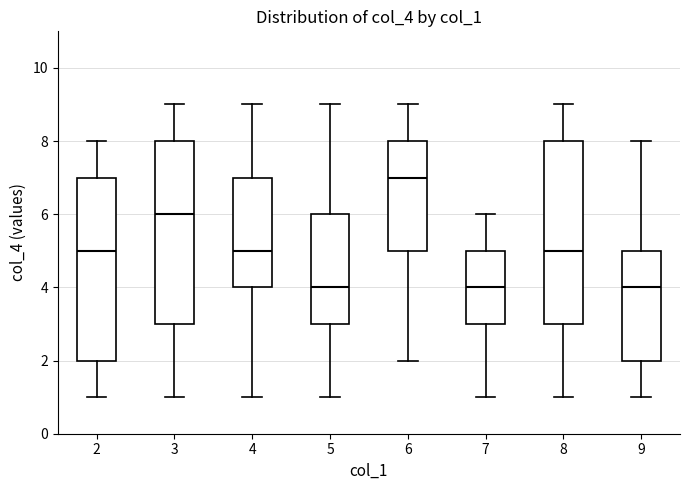

Reading left to right, transcribe this box plot: for each box, give where its median line is, the range the box spans, and where its two whiskers end, as read against the y-axis. The values are not printed on the chart, so give them approximately, as read against the axis.

2: median 5, box 2 to 7, whiskers 1 to 8
3: median 6, box 3 to 8, whiskers 1 to 9
4: median 5, box 4 to 7, whiskers 1 to 9
5: median 4, box 3 to 6, whiskers 1 to 9
6: median 7, box 5 to 8, whiskers 2 to 9
7: median 4, box 3 to 5, whiskers 1 to 6
8: median 5, box 3 to 8, whiskers 1 to 9
9: median 4, box 2 to 5, whiskers 1 to 8